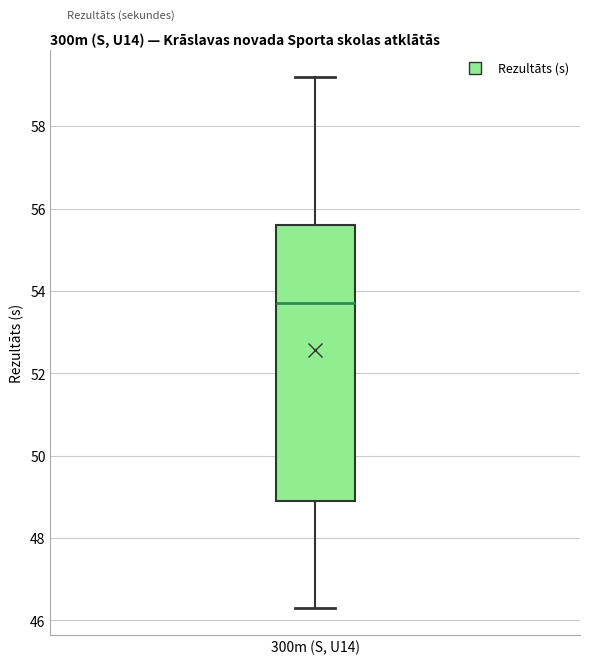

Where does the lower whisker of the box for 300m (S, U14) end on the y-axis? The values are not printed on the chart, so give them approximately, as read against the axis.

46.4